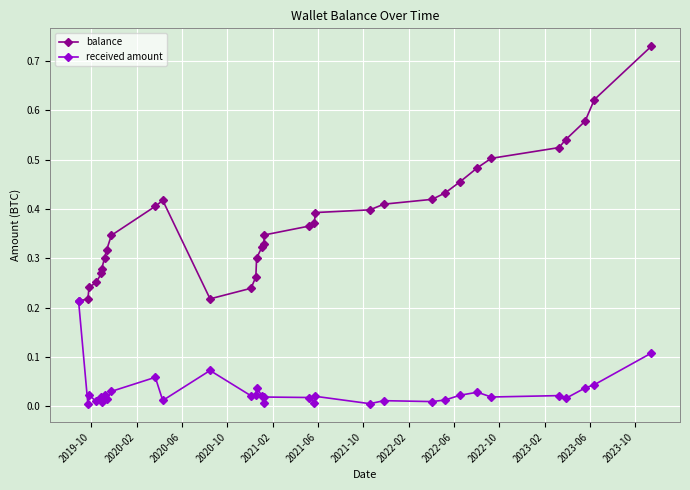

Which series has the largest range (max minus min)?

balance